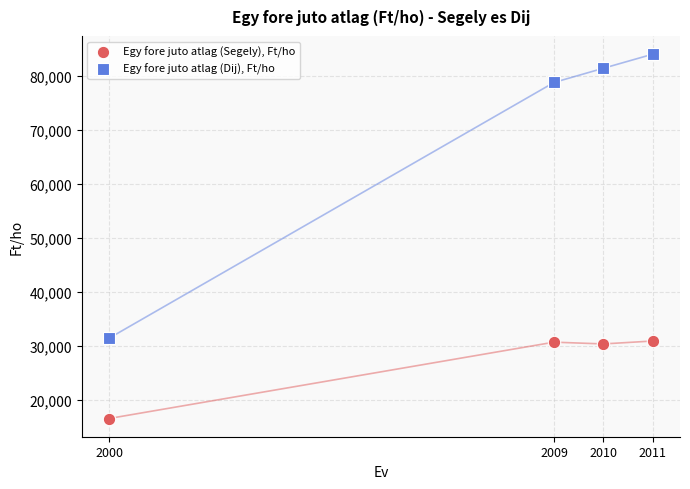

What are all the series names shown in the legend?

Egy fore juto atlag (Segely), Ft/ho, Egy fore juto atlag (Dij), Ft/ho